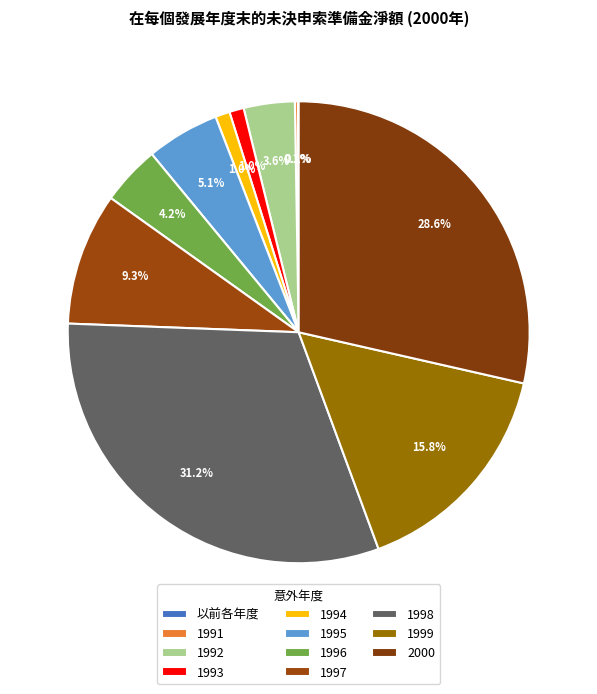

What percentage is the 1997 slice, to the nearest percent?

9%